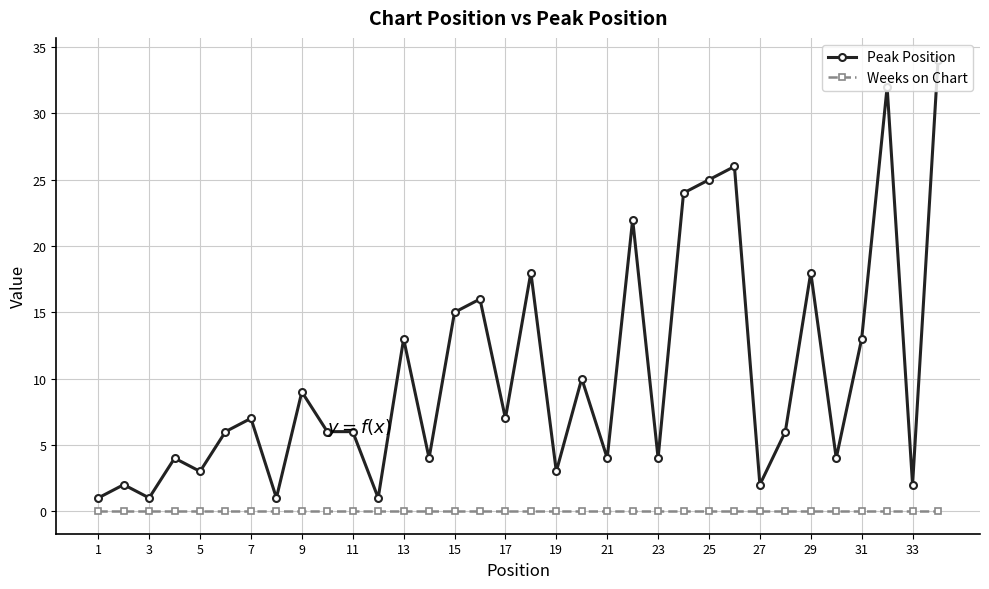

True or false: Peak Position and Weeks on Chart cross at least once.

False